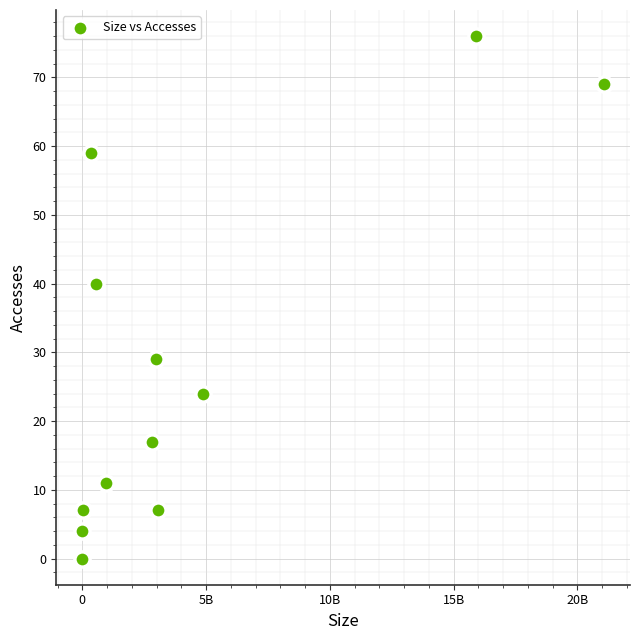

What is the average Y value?

29